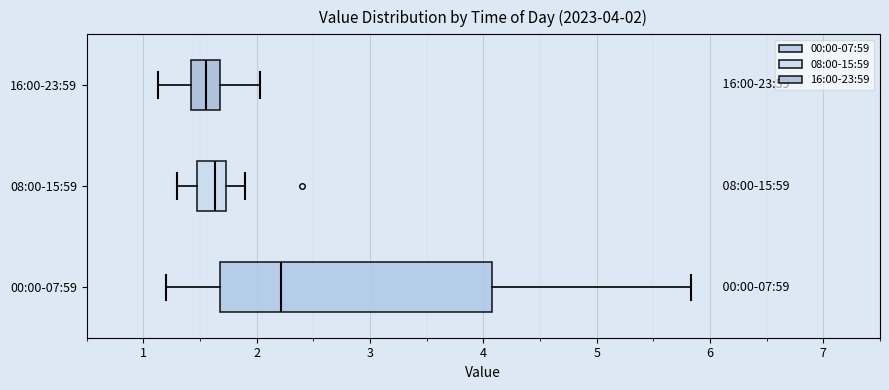

Which box is the widest, from its left edge to its right edge?

00:00-07:59